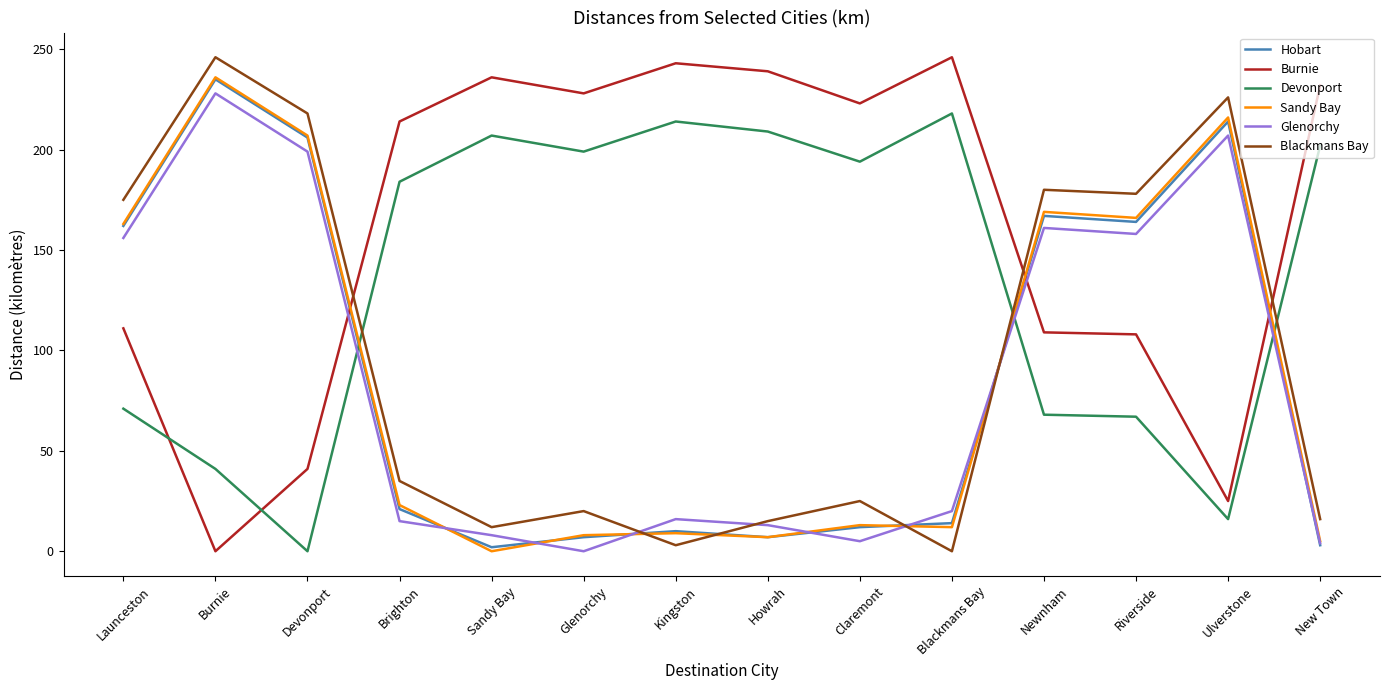

At which label does Glenorchy reach its peak?

Burnie